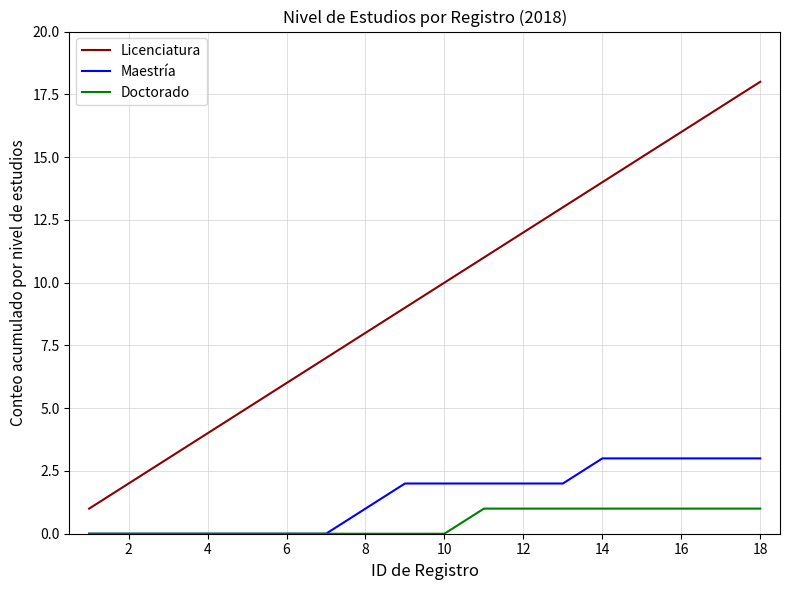

True or false: Licenciatura and Doctorado intersect in this chart.

False